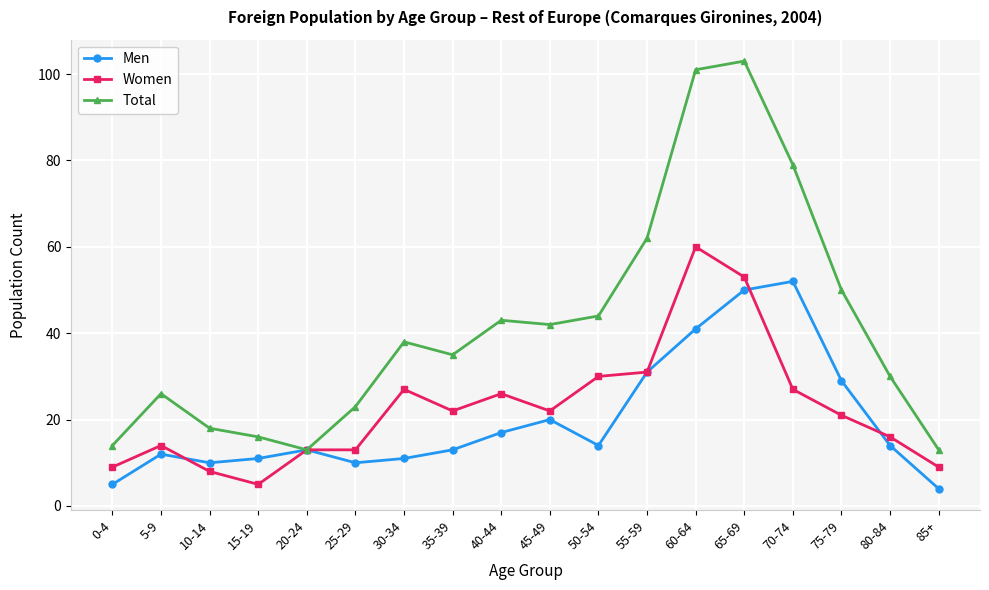

Reading left to right, extract all data points from this chart.

Men: 5	12	10	11	13	10	11	13	17	20	14	31	41	50	52	29	14	4
Women: 9	14	8	5	13	13	27	22	26	22	30	31	60	53	27	21	16	9
Total: 14	26	18	16	13	23	38	35	43	42	44	62	101	103	79	50	30	13